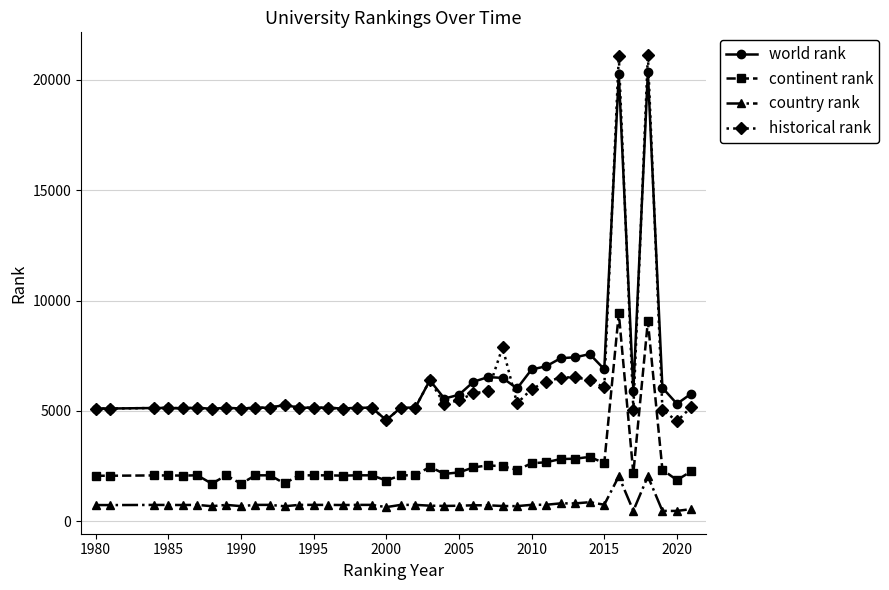

True or false: world rank and country rank intersect in this chart.

False